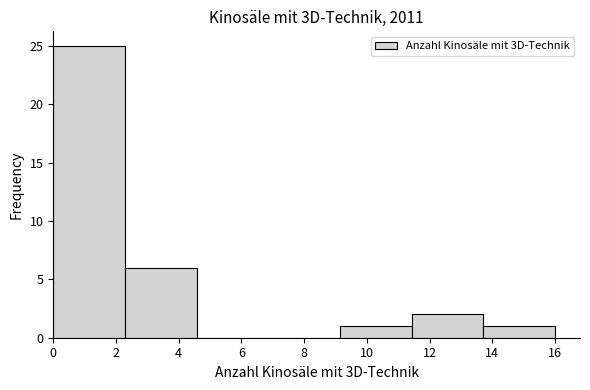

What is the height of the bar covering 11.4 to 13.8 on the x-axis? Neither the bar edges nor the heights are printed on the chart, so give them approximately, as read against the axes.

2